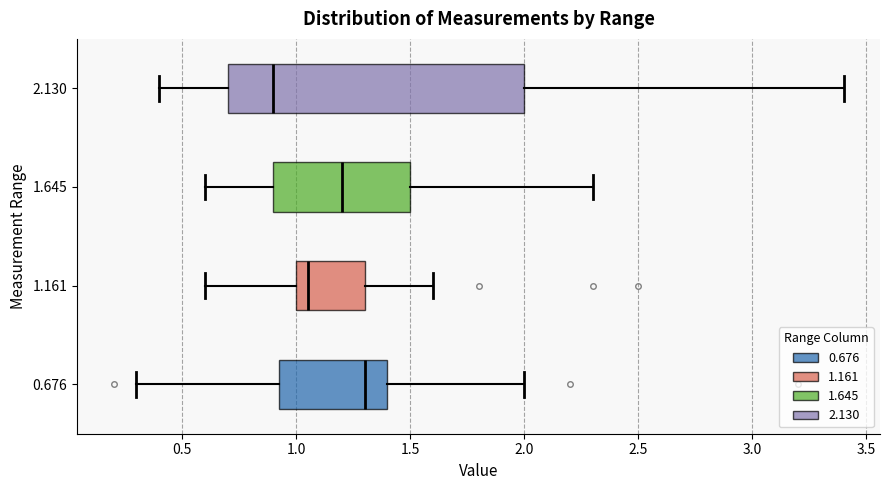

Reading bottom to top, transcribe this box plot: for each box, give where its median line is, the range the box spans, and where its two whiskers end, as read against the x-axis. The values are not printed on the chart, so give them approximately, as read against the axis.

0.676: median 1.30, box 0.95 to 1.40, whiskers 0.30 to 2.00
1.161: median 1.05, box 1.00 to 1.30, whiskers 0.60 to 1.60
1.645: median 1.20, box 0.90 to 1.50, whiskers 0.60 to 2.30
2.130: median 0.90, box 0.70 to 2.00, whiskers 0.40 to 3.40